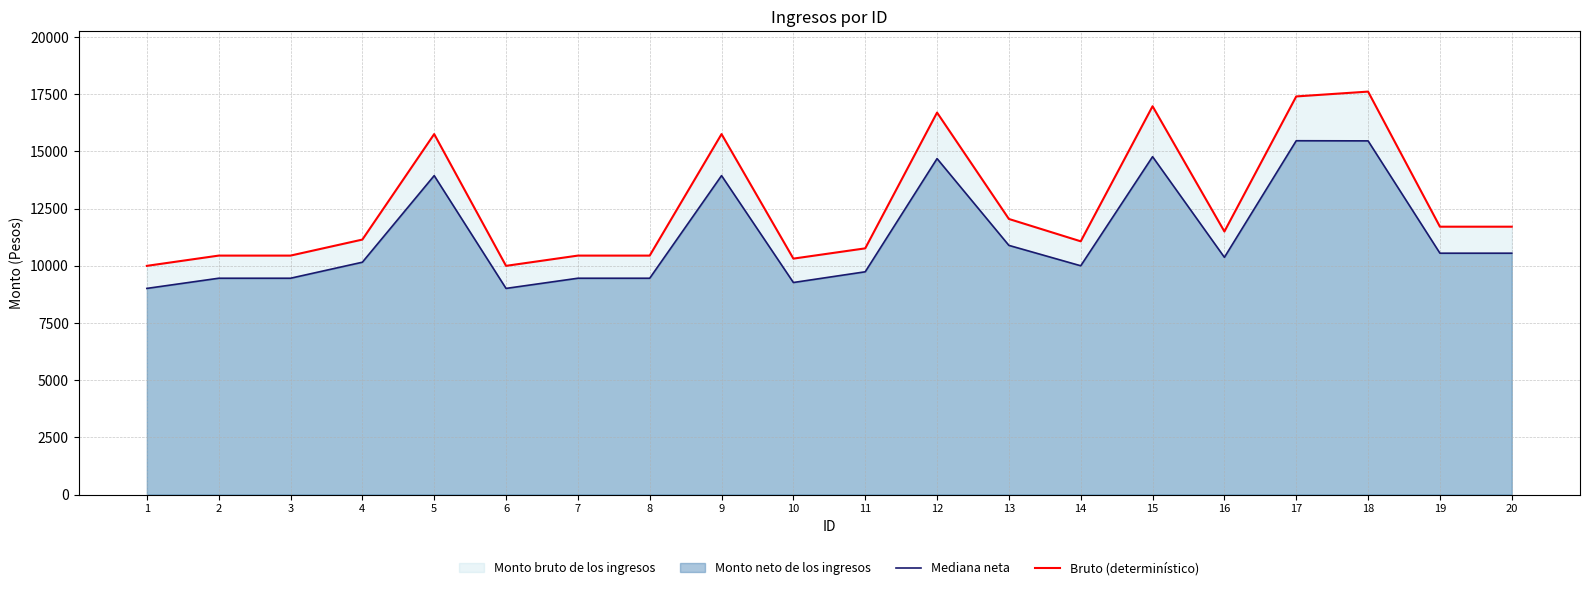

In Bruto (determinístico), how many points are lower than both neighbors (excluding endpoints)?

4